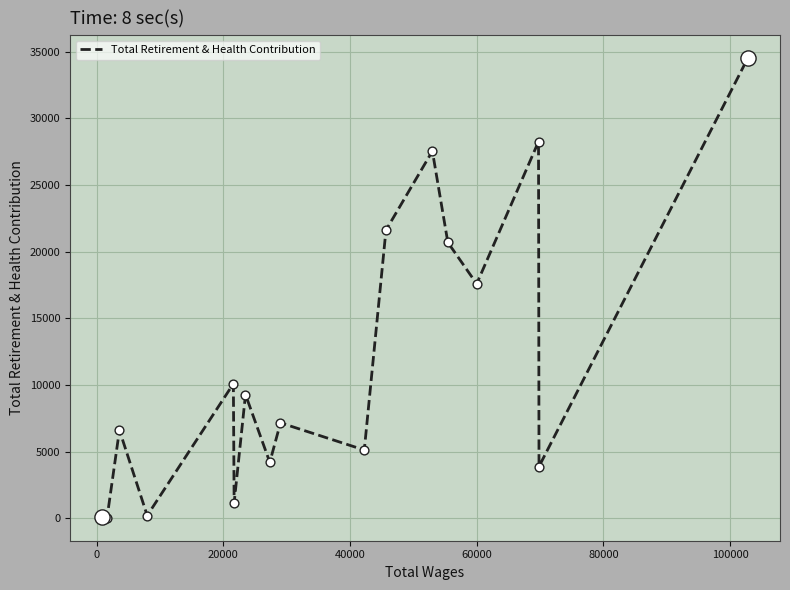

What is the greatest value displayed?

34497